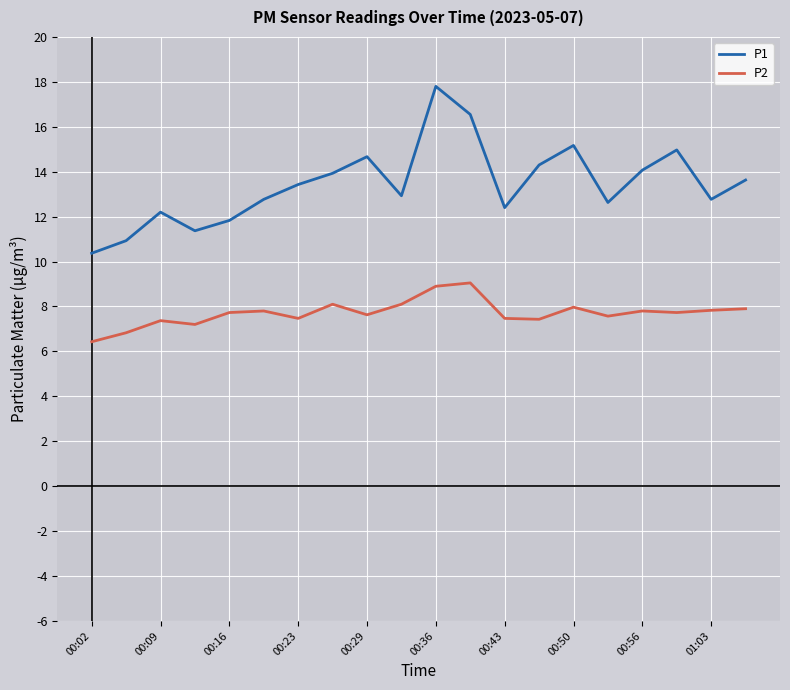

True or false: P1 and P2 cross at least once.

False